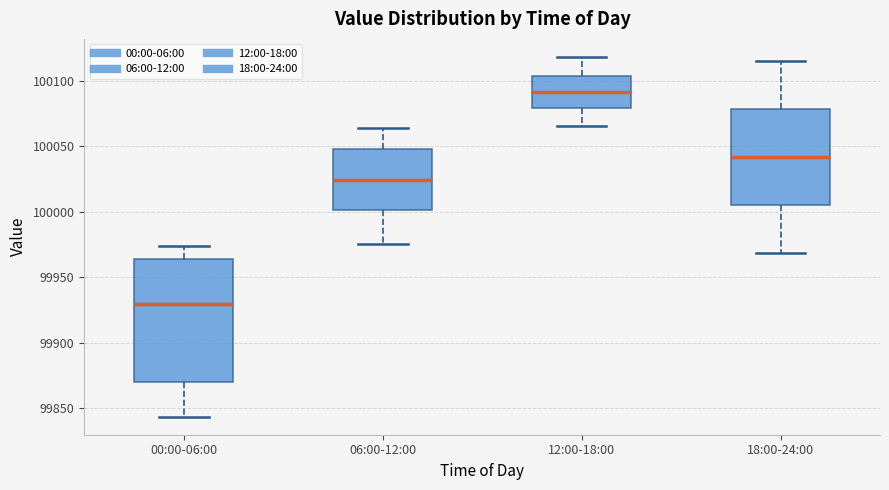

Reading left to right, read every box against the y-axis: the position of its median line, the range the box covers, and the ends of its whiskers. The values are not printed on the chart, so give them approximately, as read against the axis.

00:00-06:00: median 99930, box 99870 to 99965, whiskers 99845 to 99975
06:00-12:00: median 100025, box 100000 to 100050, whiskers 99975 to 100065
12:00-18:00: median 100090, box 100080 to 100105, whiskers 100065 to 100120
18:00-24:00: median 100040, box 100005 to 100080, whiskers 99970 to 100115